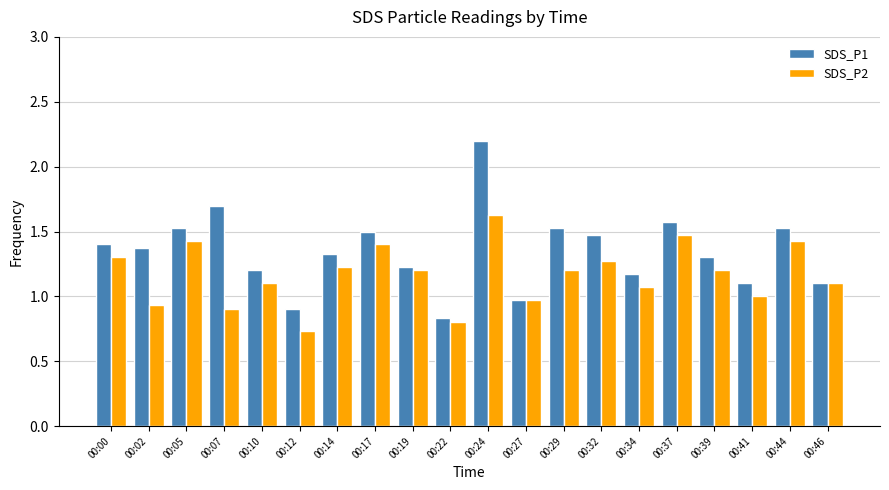

What is the sum of the SDS_P2 values at 00:02 and 00:32?

2.2